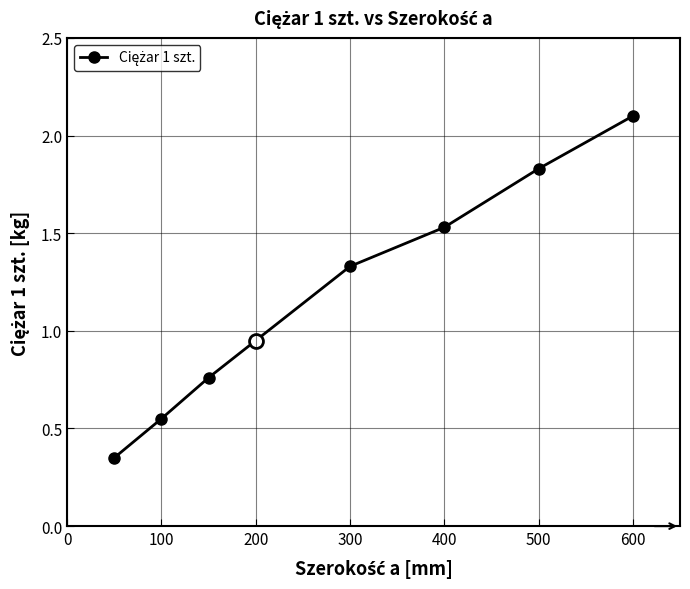

What is the maximum value shown in the chart?

2.1